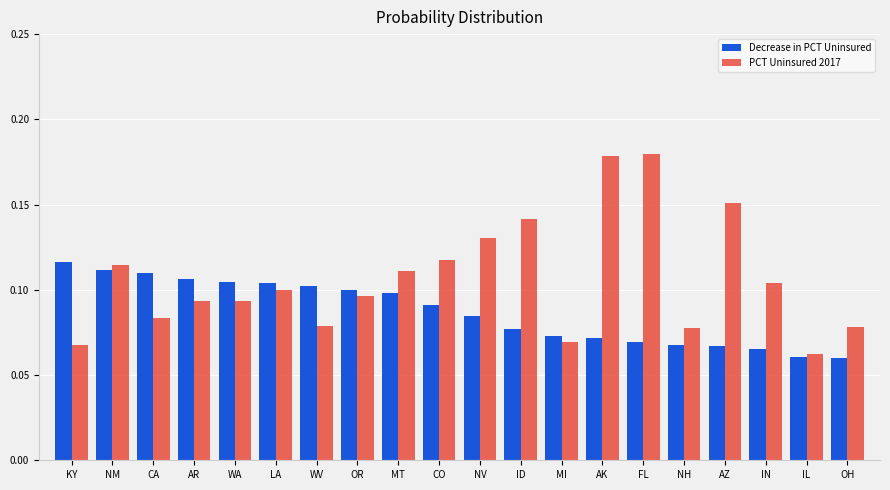

Is it true that PCT Uninsured 2017 equals 0.0 at WA?

False